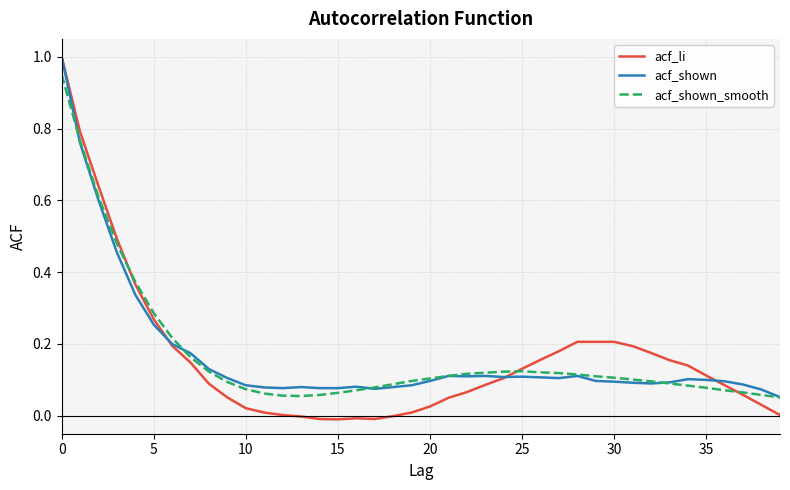

Which series has the widest spread of values?

acf_li